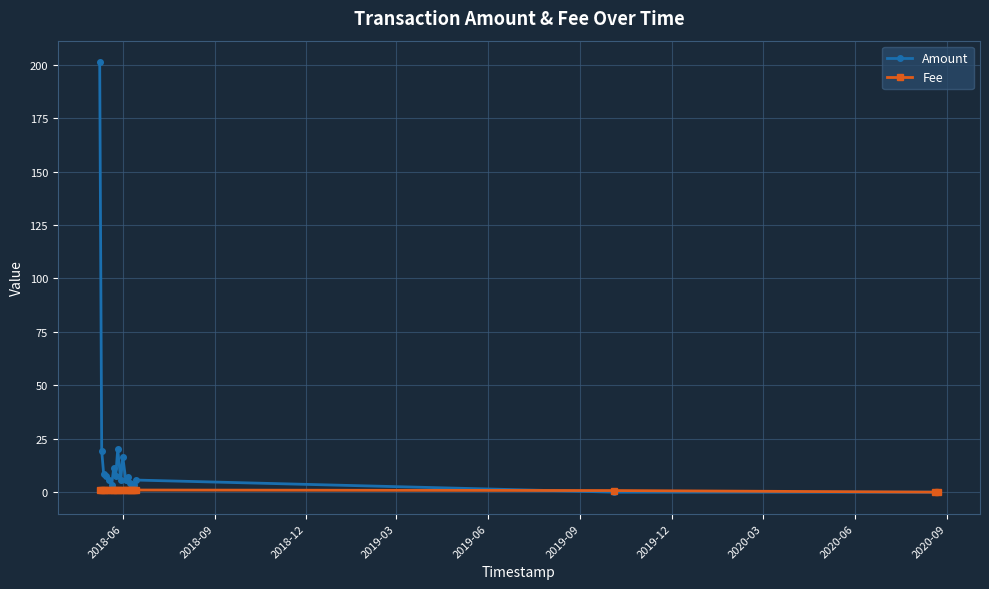

List the series in order of their peak value, highest first.

Amount, Fee